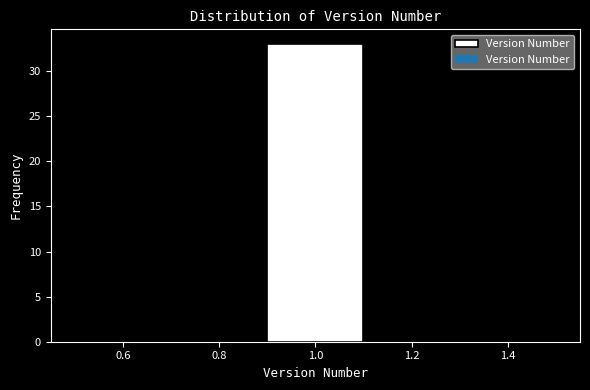

Reading left to right, transcribe this chart: for each bar, give the range it covers on the x-axis and its height. The values are not printed on the chart, so give them approximately, as read against the axis.

0.5 to 0.7: 0
0.7 to 0.9: 0
0.9 to 1.1: 33
1.1 to 1.3: 0
1.3 to 1.5: 0